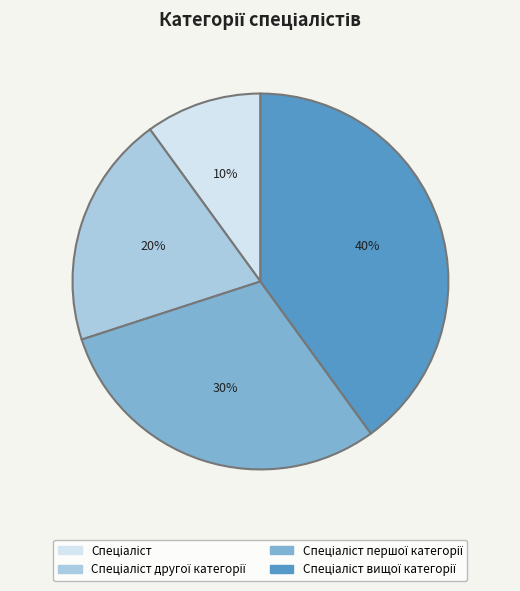

Does any single category account for the majority?

No